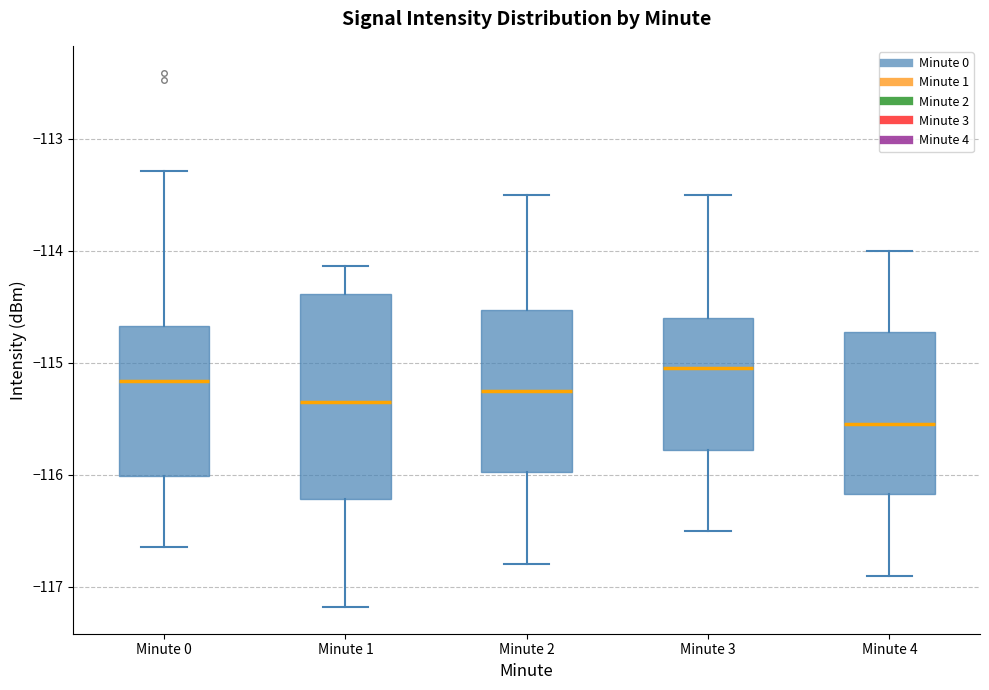

Reading left to right, read every box against the y-axis: the position of its median line, the range the box covers, and the ends of its whiskers. The values are not printed on the chart, so give them approximately, as read against the axis.

Minute 0: median -115.2, box -116.0 to -114.7, whiskers -116.6 to -113.3
Minute 1: median -115.4, box -116.2 to -114.4, whiskers -117.2 to -114.1
Minute 2: median -115.2, box -116.0 to -114.5, whiskers -116.8 to -113.5
Minute 3: median -115.0, box -115.8 to -114.6, whiskers -116.5 to -113.5
Minute 4: median -115.5, box -116.2 to -114.7, whiskers -116.9 to -114.0